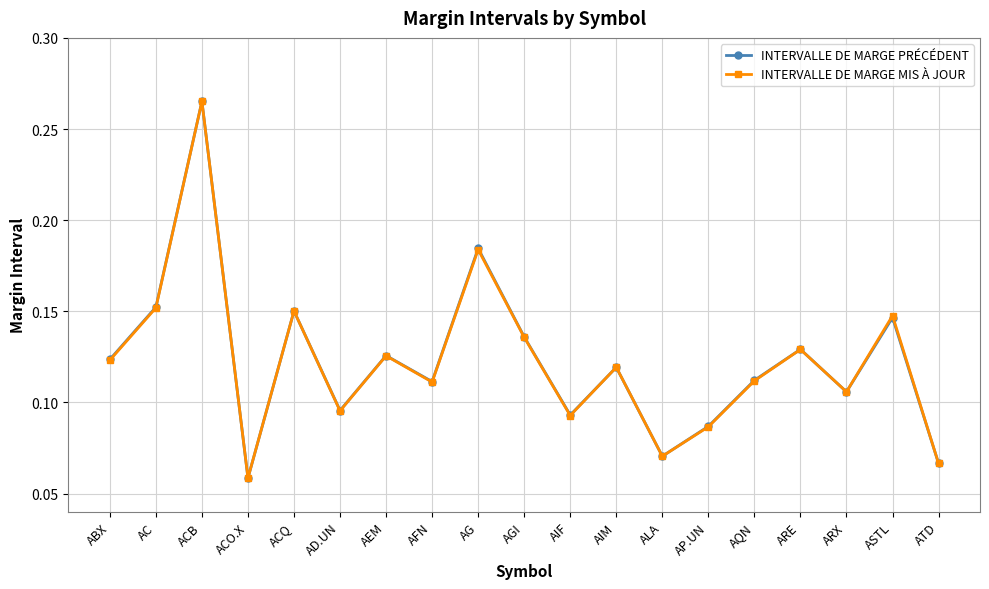

What position from the left is AGI?

10